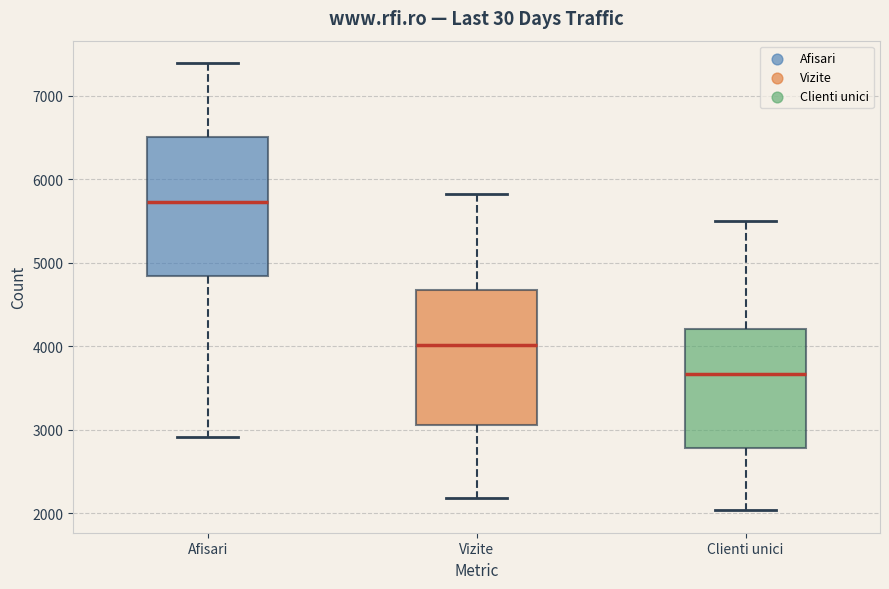

Where is the upper edge of the box for Clienti unici on the y-axis? The values are not printed on the chart, so give them approximately, as read against the axis.

4200